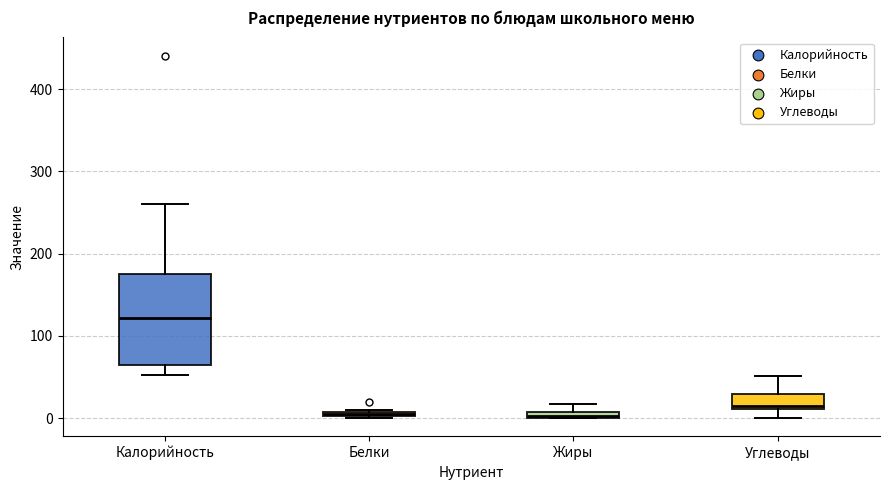

Which box's median line is the highest?

Калорийность